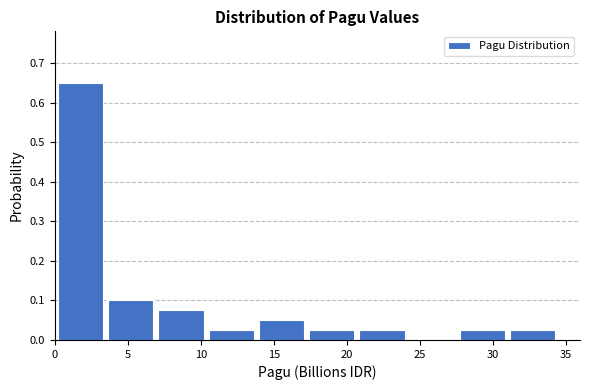

Which range on the x-axis has the tallest bar?

0.0 to 3.5